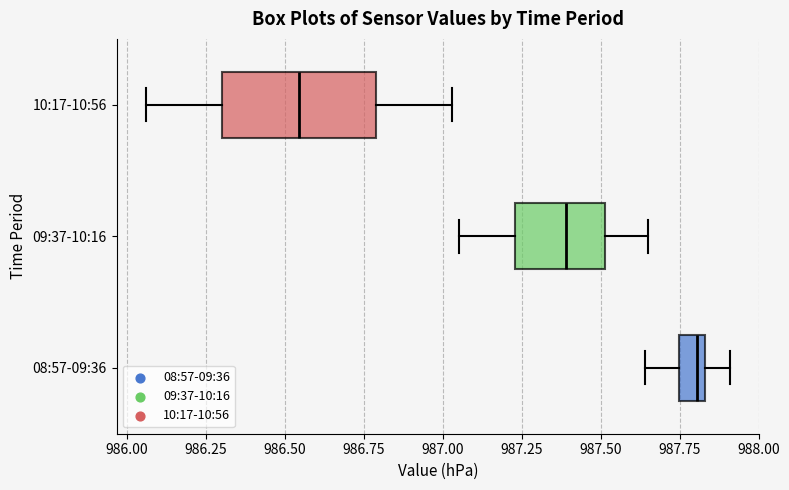

Where is the right edge of the box for 08:57-09:36 on the x-axis? The values are not printed on the chart, so give them approximately, as read against the axis.

987.85